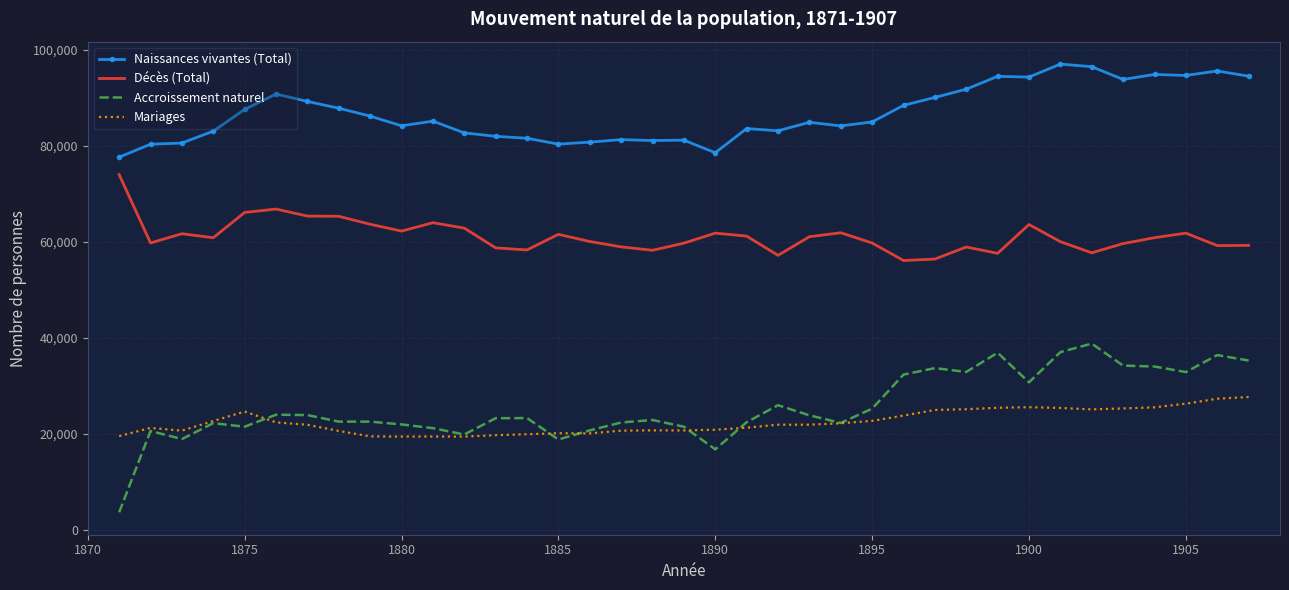

Which series has the largest total across all categories?

Naissances vivantes (Total)